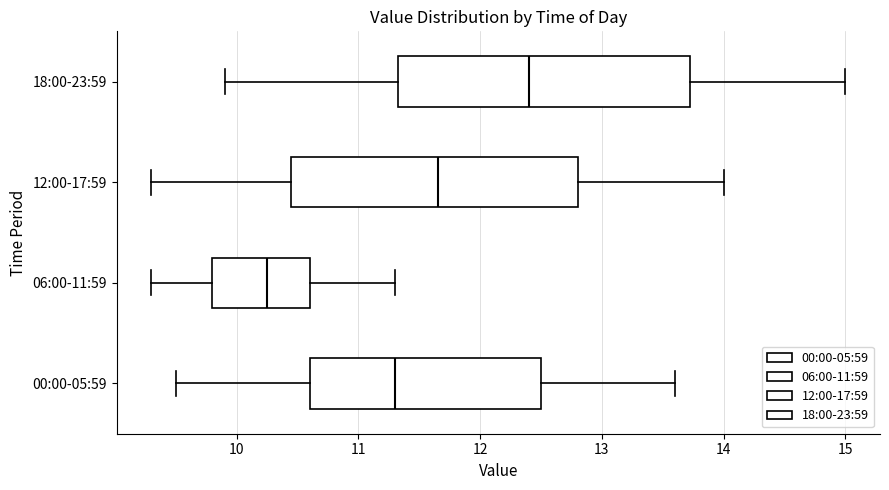

Reading bottom to top, read every box against the x-axis: the position of its median line, the range the box covers, and the ends of its whiskers. The values are not printed on the chart, so give them approximately, as read against the axis.

00:00-05:59: median 11.3, box 10.6 to 12.5, whiskers 9.5 to 13.6
06:00-11:59: median 10.3, box 9.8 to 10.6, whiskers 9.3 to 11.3
12:00-17:59: median 11.7, box 10.5 to 12.8, whiskers 9.3 to 14.0
18:00-23:59: median 12.4, box 11.3 to 13.7, whiskers 9.9 to 15.0